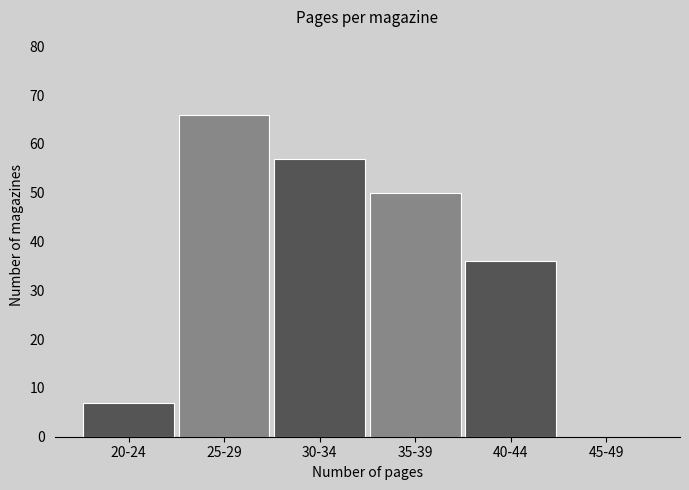

Reading right to left, list all the values displayed in this chart.

45-49=0	40-44=36	35-39=50	30-34=57	25-29=66	20-24=7